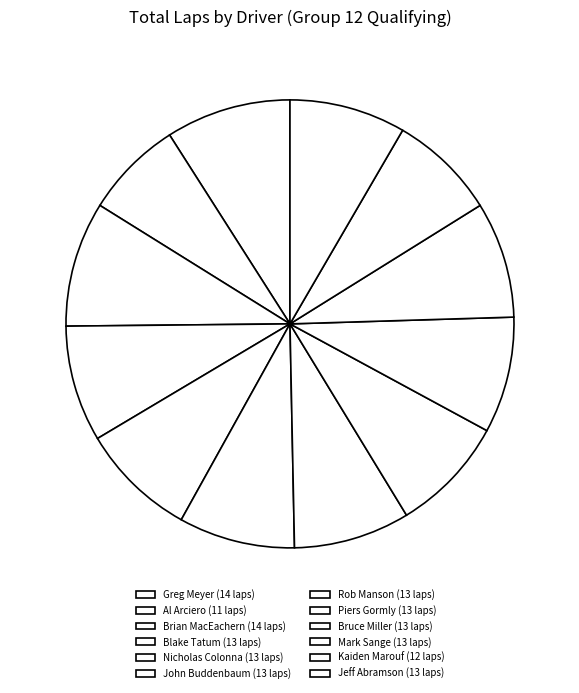

How many segments does this pie chart have?

12